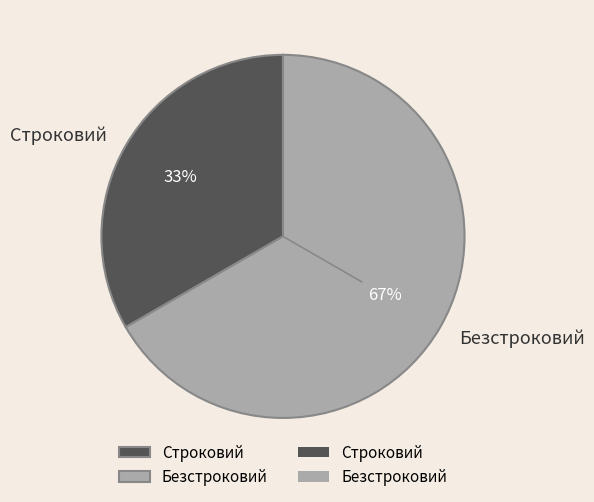

Rank the categories by value from highest to lowest.

Безстроковий, Строковий